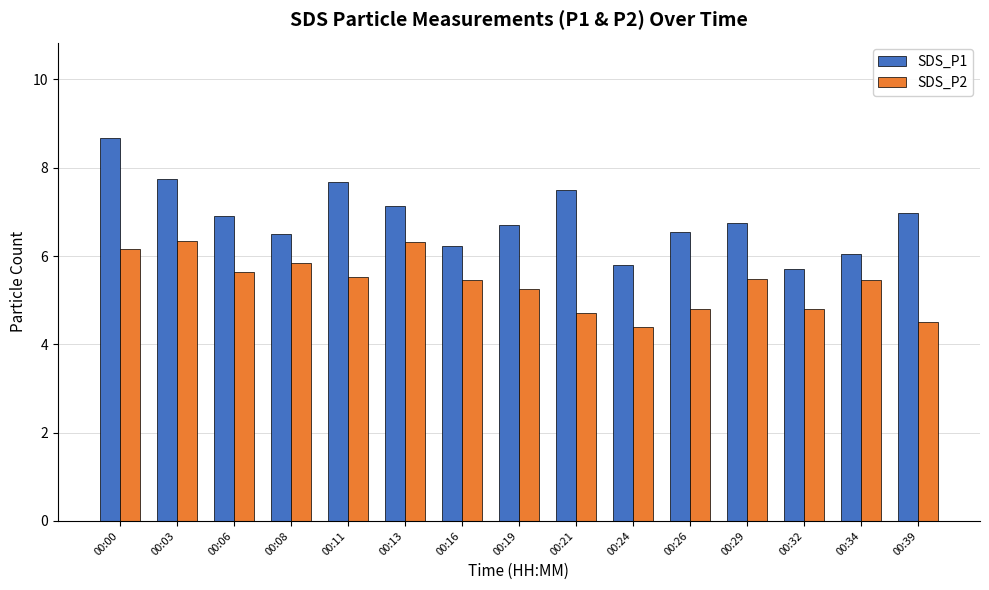

Count the SDS_P2 values in the range 4 to 5.

5